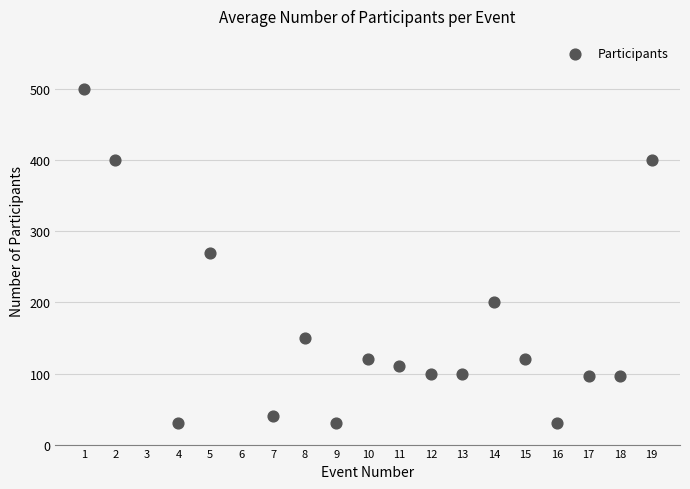

What is the range of Y values (max minus min)?

470